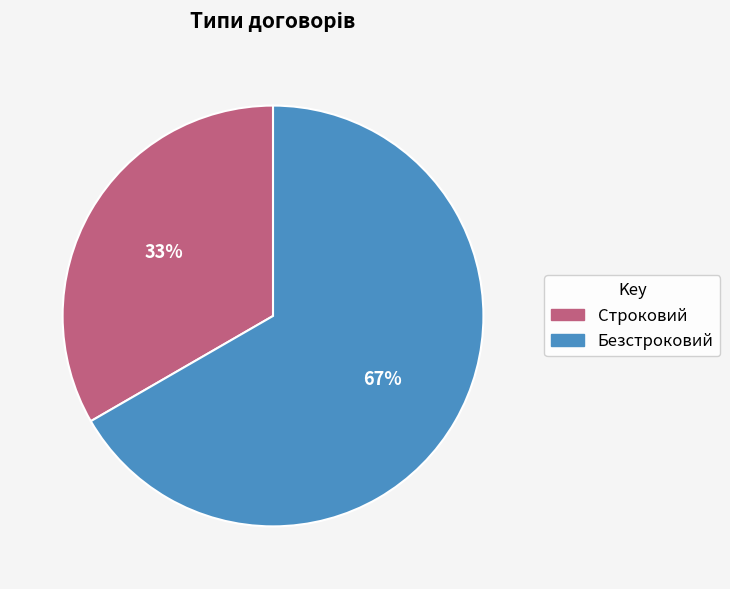

Do Строковий and Безстроковий together represent more than half of the pie?

Yes